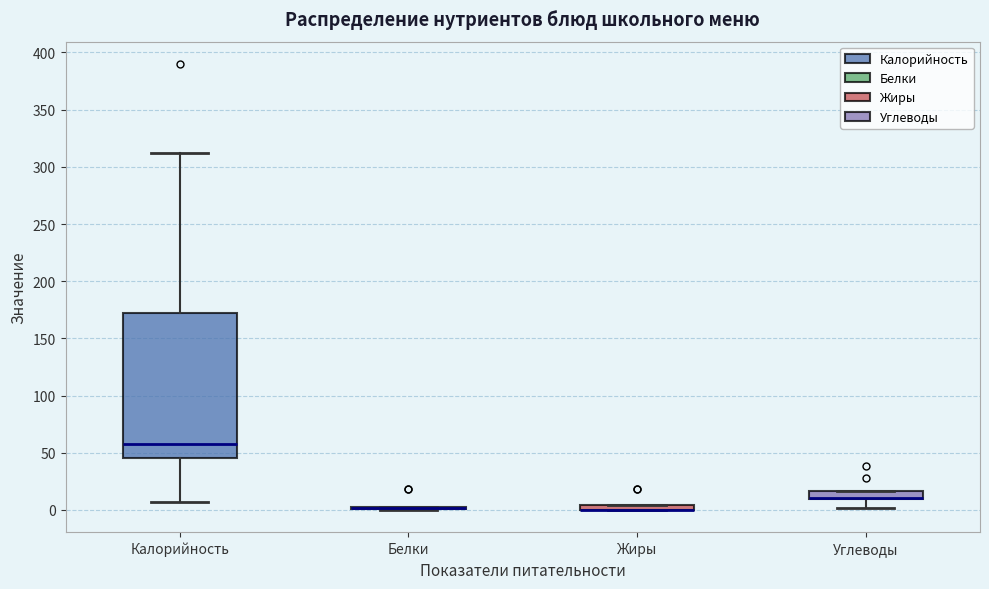

Which box is the tallest, from its lower edge to its upper edge?

Калорийность